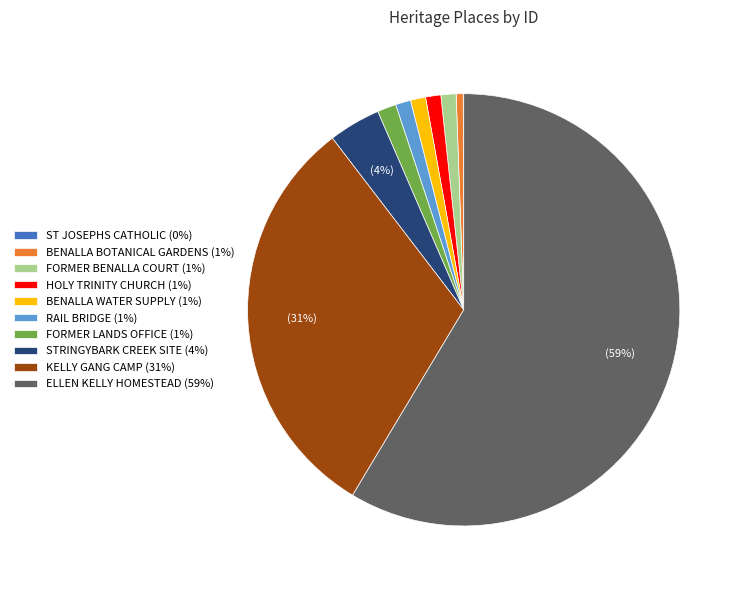

What is the majority slice?

ELLEN KELLY HOMESTEAD (59%)